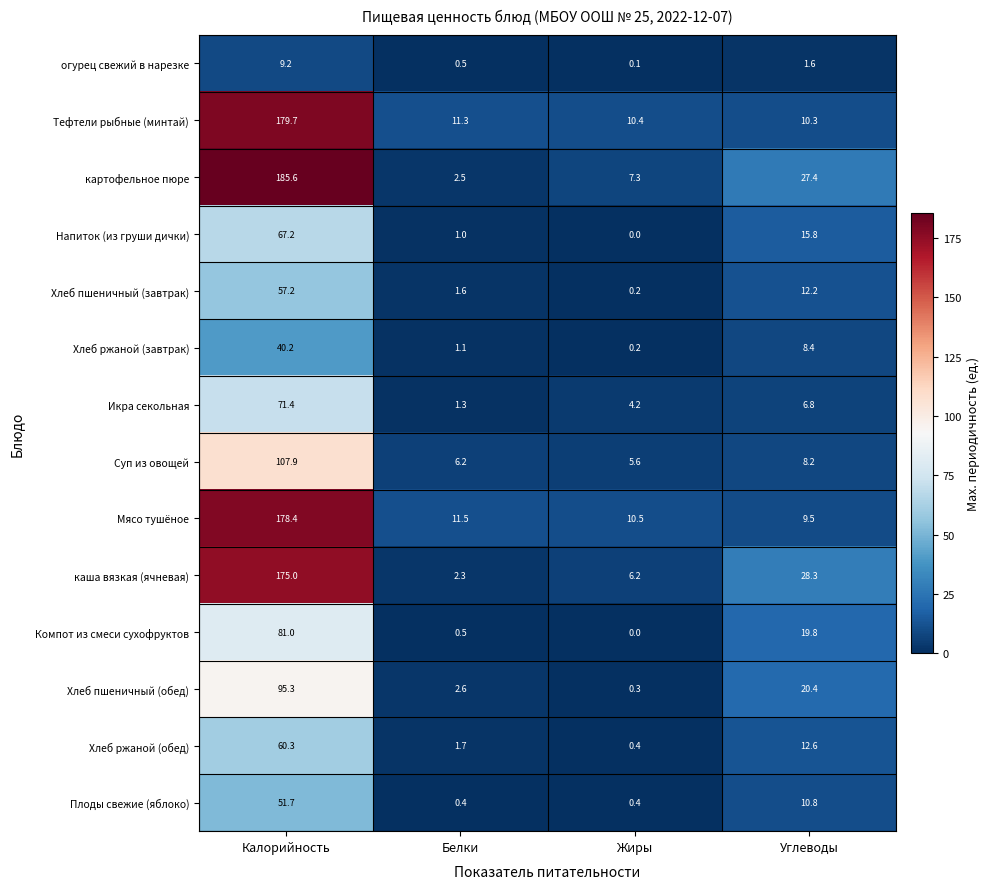

Rank the series by their maximum value, from highest to lowest.

картофельное пюре, Тефтели рыбные (минтай), Мясо тушёное, каша вязкая (ячневая), Суп из овощей, Хлеб пшеничный (обед), Компот из смеси сухофруктов, Икра секольная, Напиток (из груши дички), Хлеб ржаной (обед), Хлеб пшеничный (завтрак), Плоды свежие (яблоко), Хлеб ржаной (завтрак), огурец свежий в нарезке